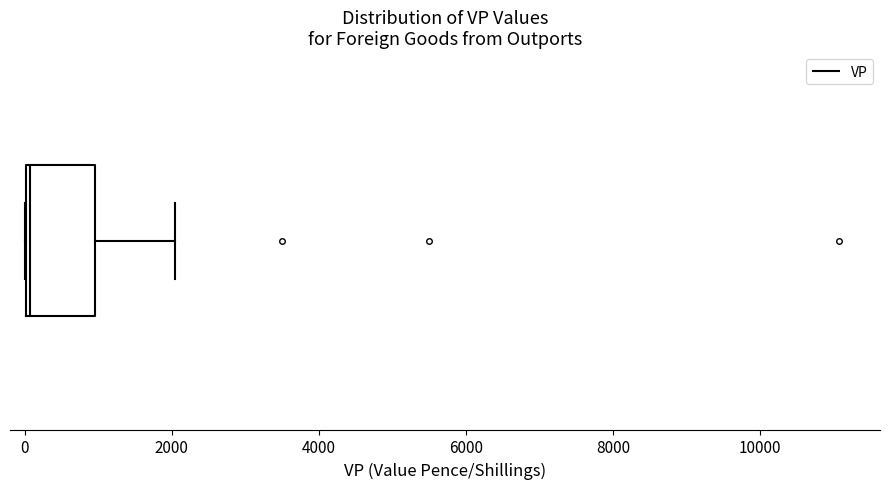

Transcribe this box plot: give where the median line is, the range the box spans, and where the two whiskers end, as read against the x-axis. The values are not printed on the chart, so give them approximately, as read against the axis.

median 0 (just right of the box's left edge), box 0 to 1000, whiskers 0 to 2000